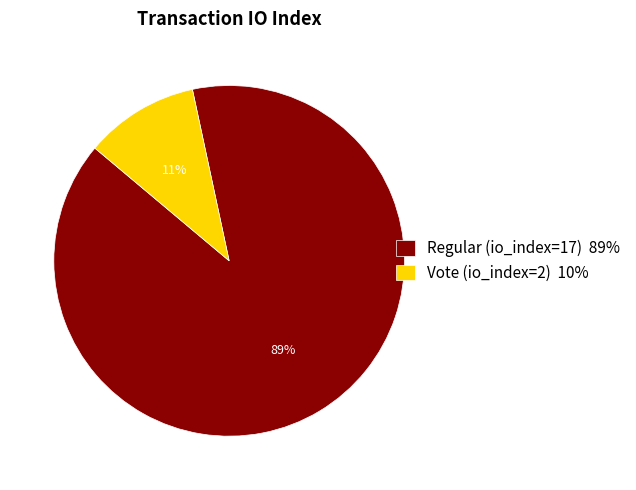

Count the number of slices in the pie.

2